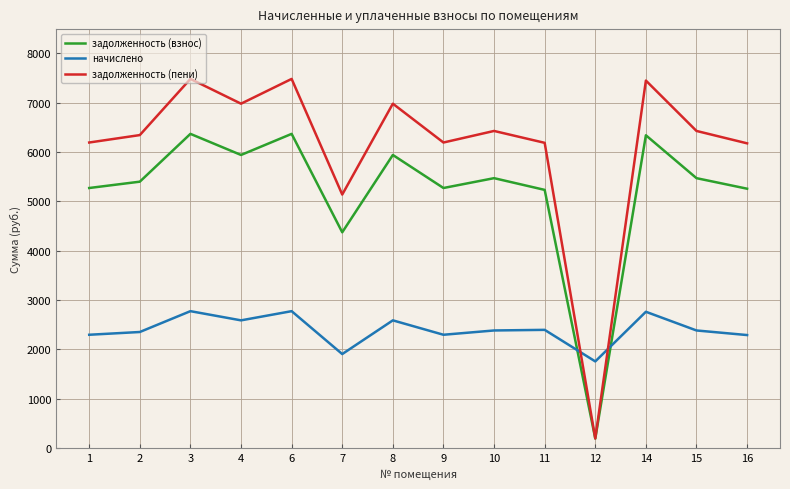

What are all the series names shown in the legend?

задолженность (взнос), начислено, задолженность (пени)